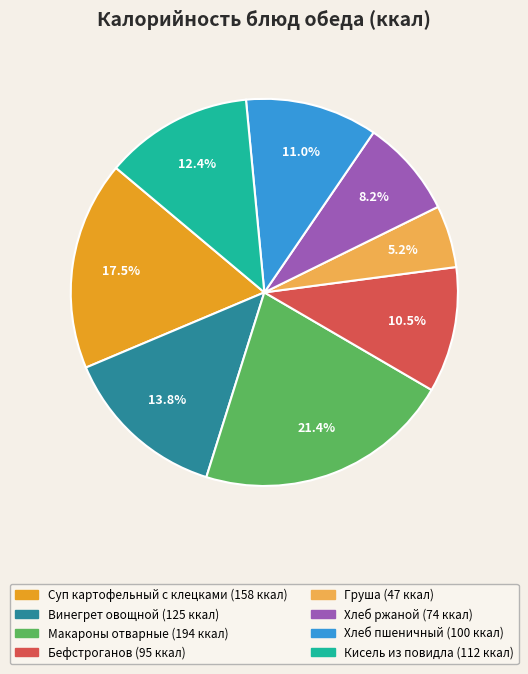

Approximately how many times larger is the value at Кисель из повидла compared to Бефстроганов?

1.2